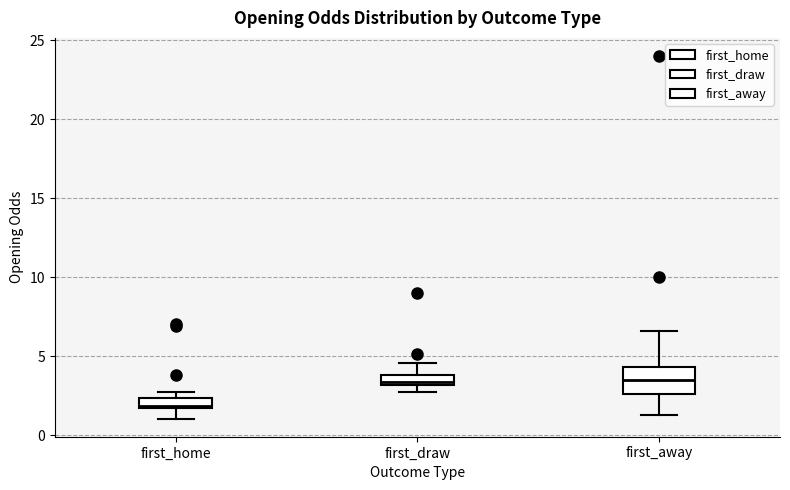

Where is the upper edge of the box for first_away on the y-axis? The values are not printed on the chart, so give them approximately, as read against the axis.

4.5